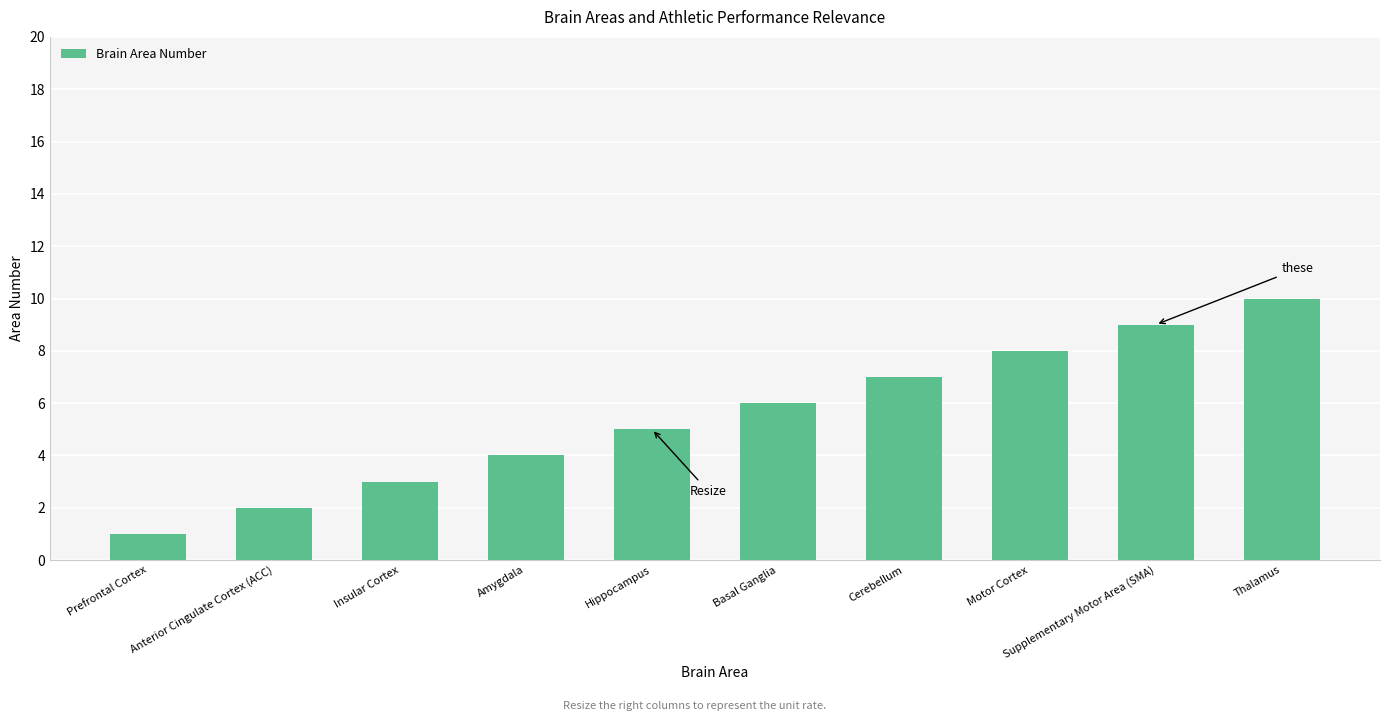

The value at Hippocampus is 5. True or false?

True